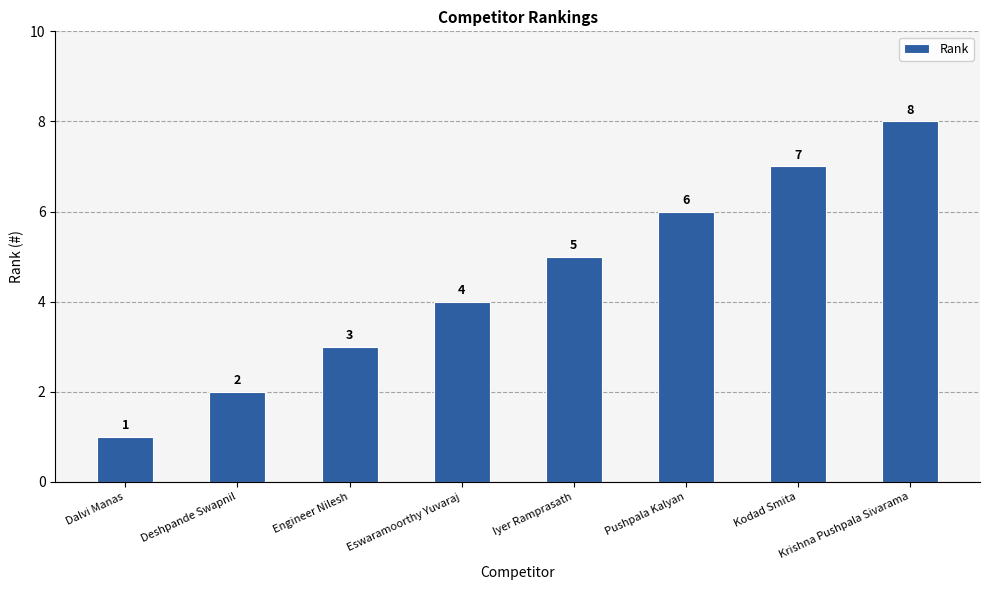

The chart shows a value of 2 at Deshpande Swapnil. True or false?

True